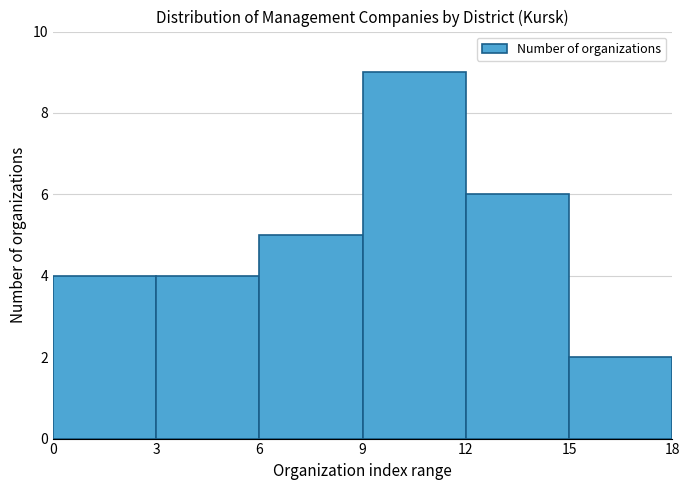

How tall is the bar that spans 12 to 15 on the x-axis? The values are not printed on the chart, so give them approximately, as read against the axis.

6